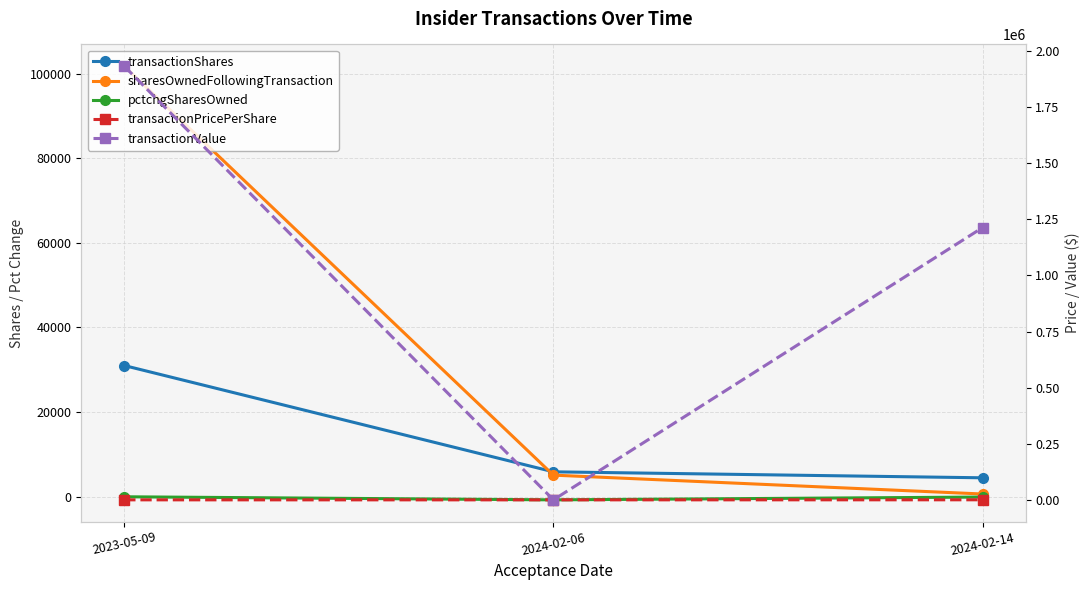

Is this an area chart (filled region under the line)?

No